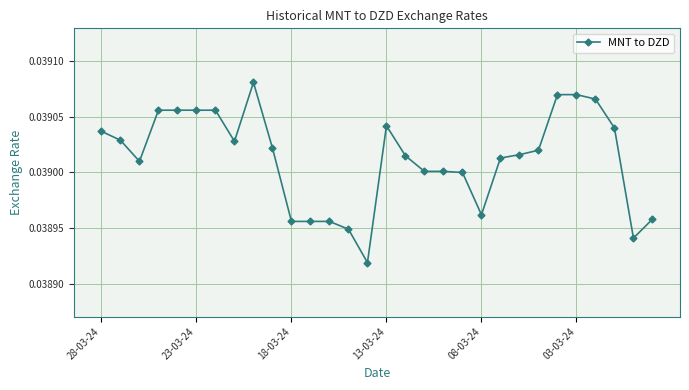

How many values are between 0 and 1?

30